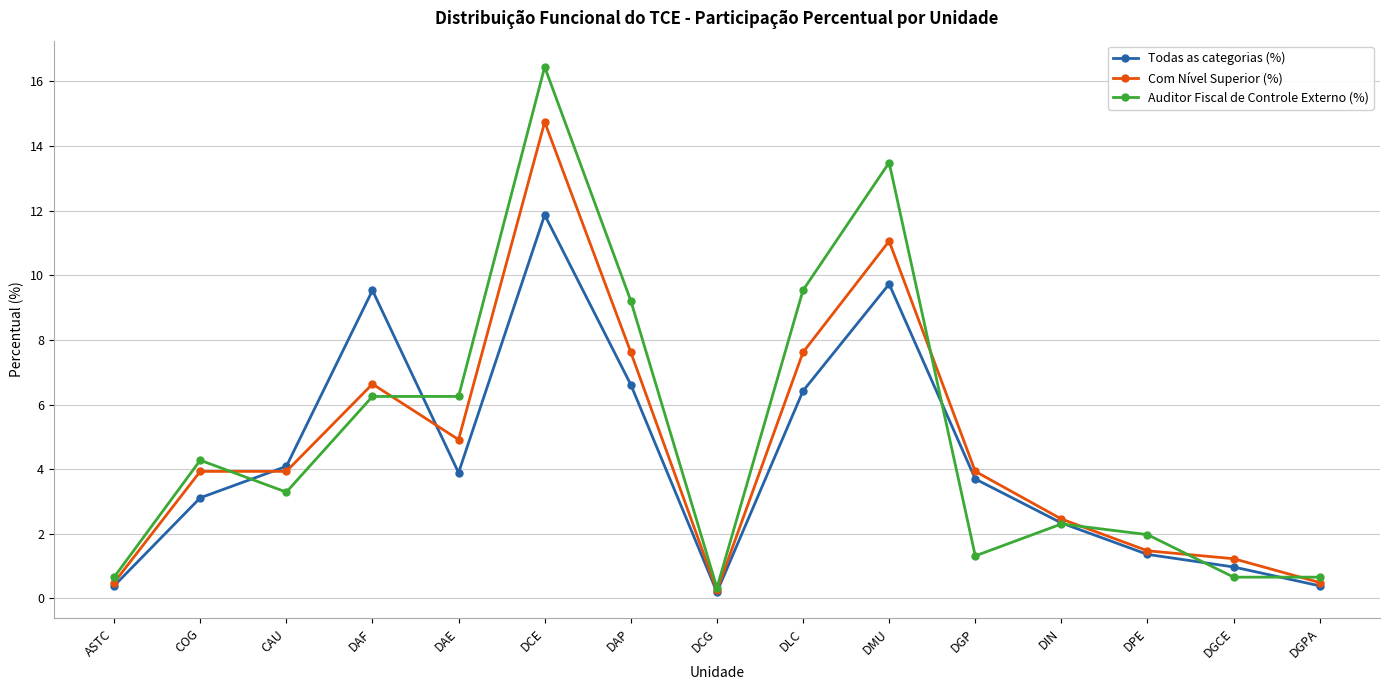

What is the value of the Todas as categorias (%) point at the 4th from the left?

9.5